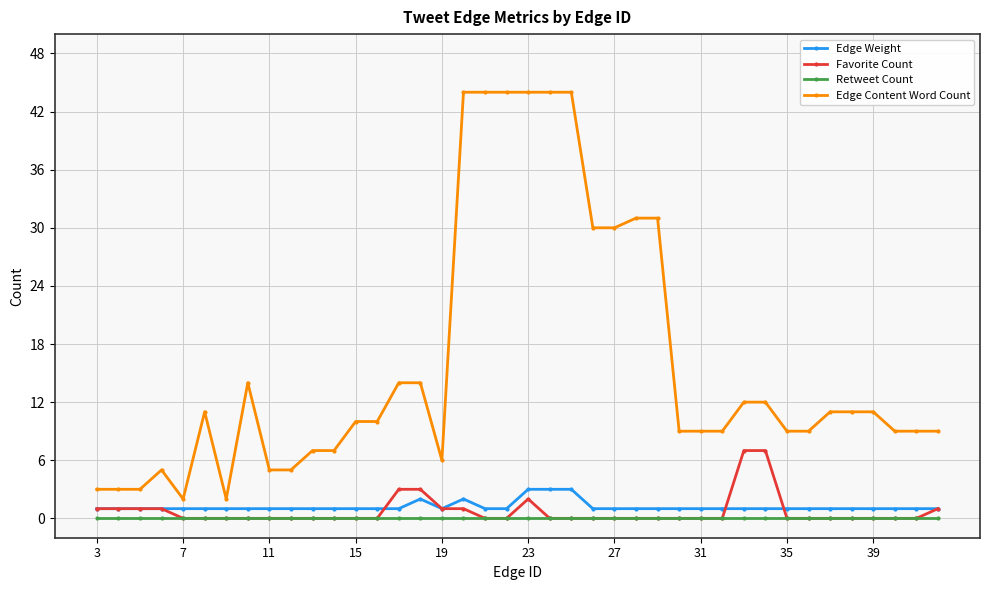

True or false: Edge Weight and Favorite Count intersect in this chart.

True